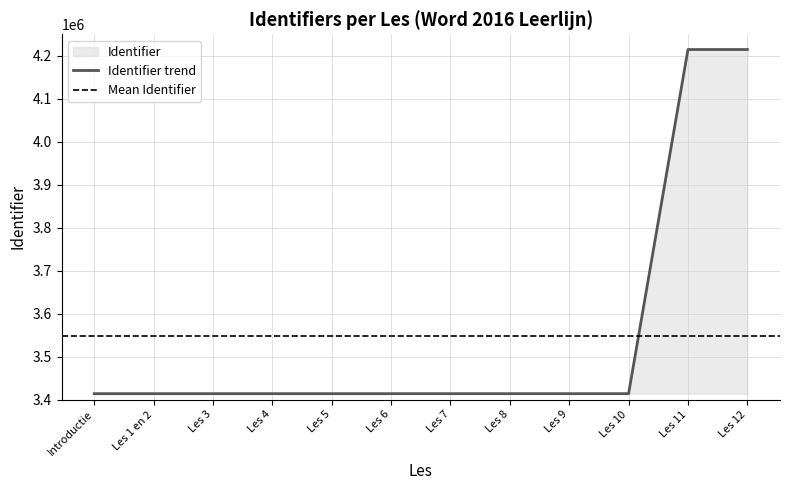

What is the label of the 5th point from the right?

Les 8